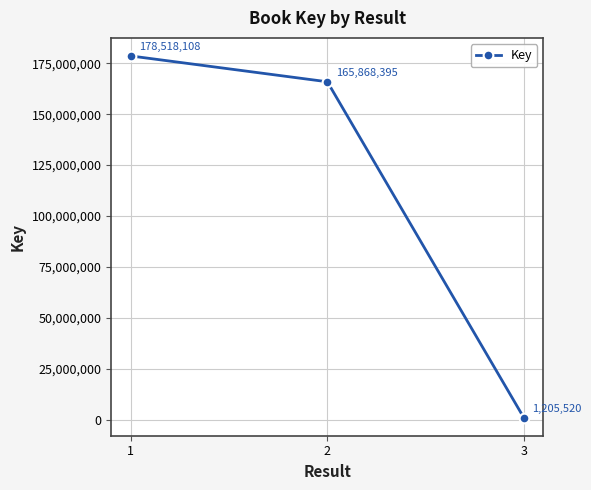

Which category has the highest value across all series?

1